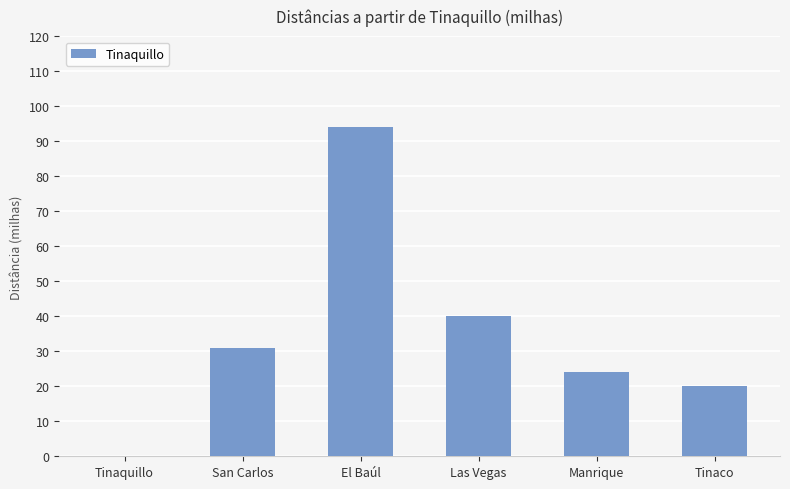

Are the bars horizontal?

No